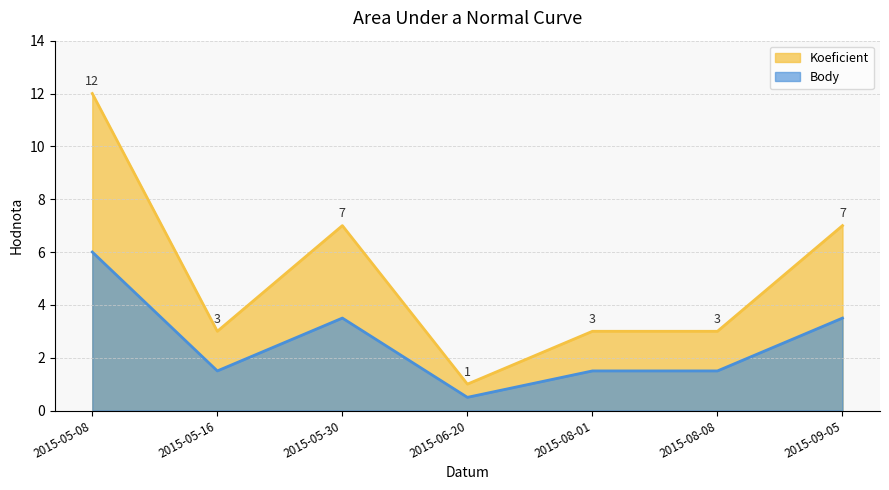

At how many categories does at least one series exceed 7?

1